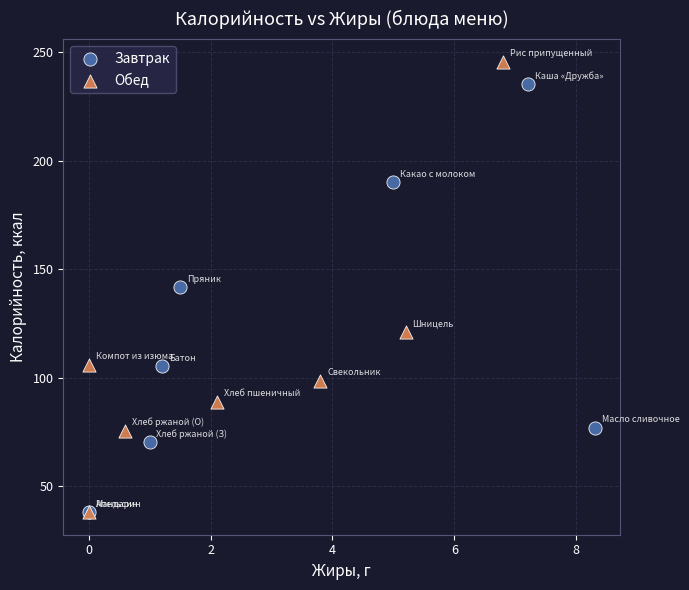

Which series contains the highest Y value?

Обед